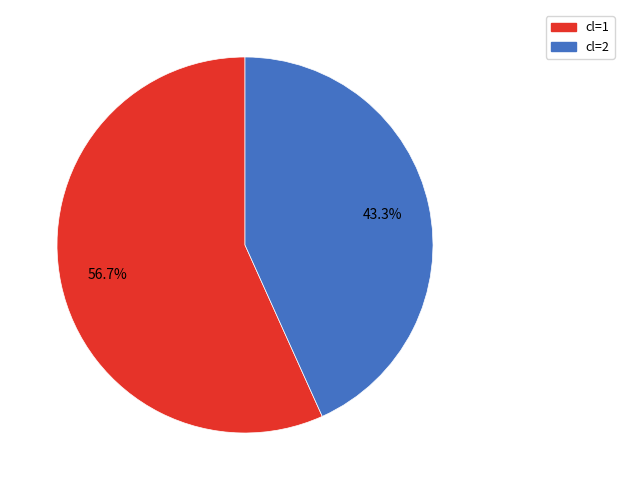

How many segments does this pie chart have?

2